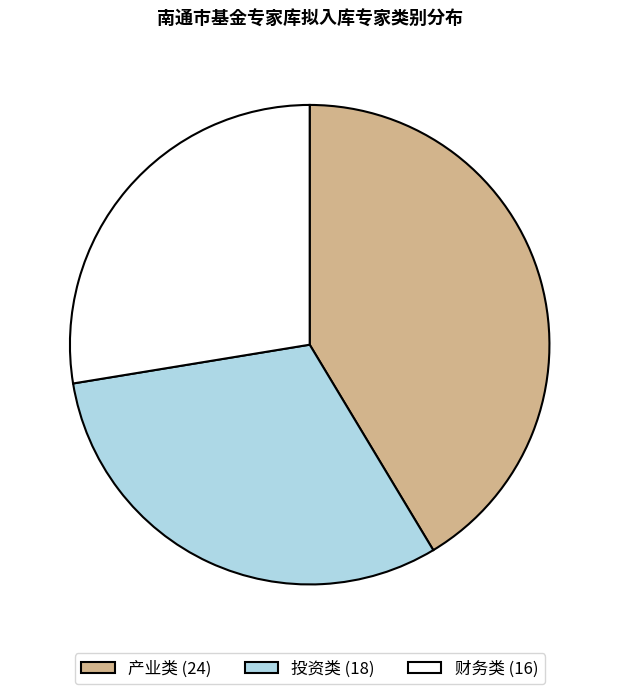

True or false: 产业类 accounts for 41% of the total.

True